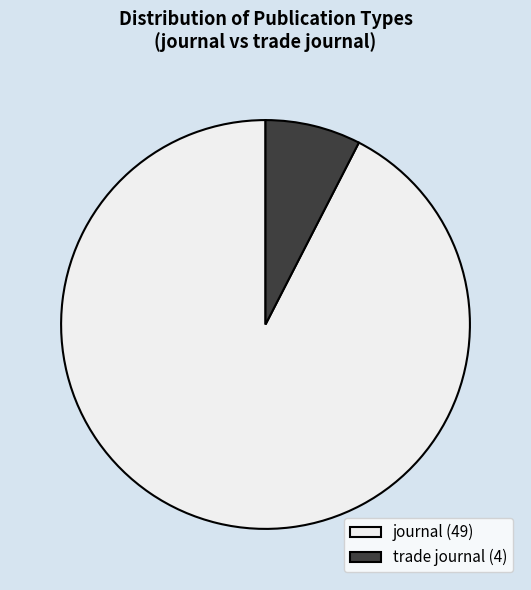

What is the largest slice in the pie chart?

journal